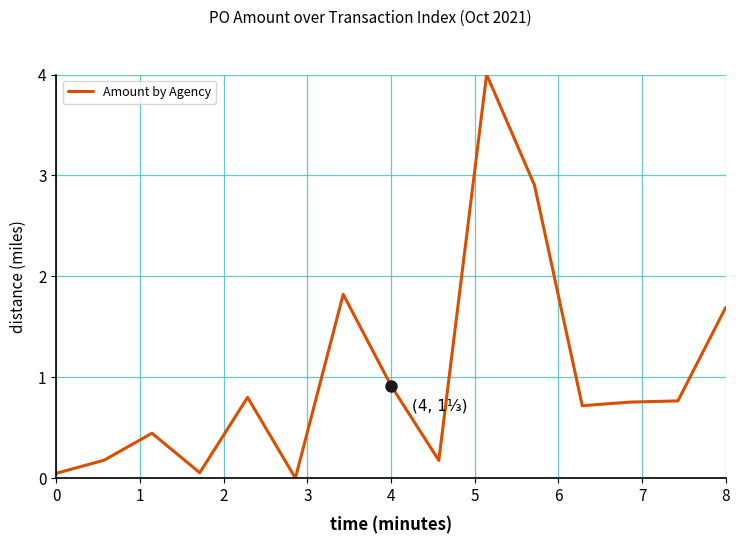

What is the greatest value displayed?

4.0